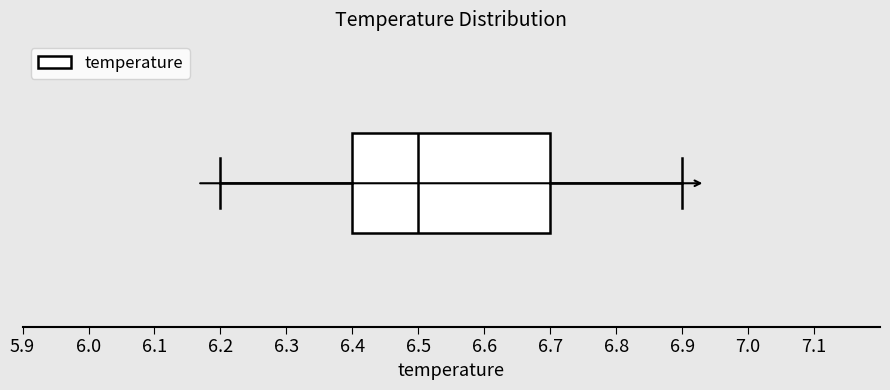

Read this box plot against the x-axis: the position of the median line, the range covered by the box, and the ends of both whiskers. The values are not printed on the chart, so give them approximately, as read against the axis.

median 6.5, box 6.4 to 6.7, whiskers 6.2 to 6.9